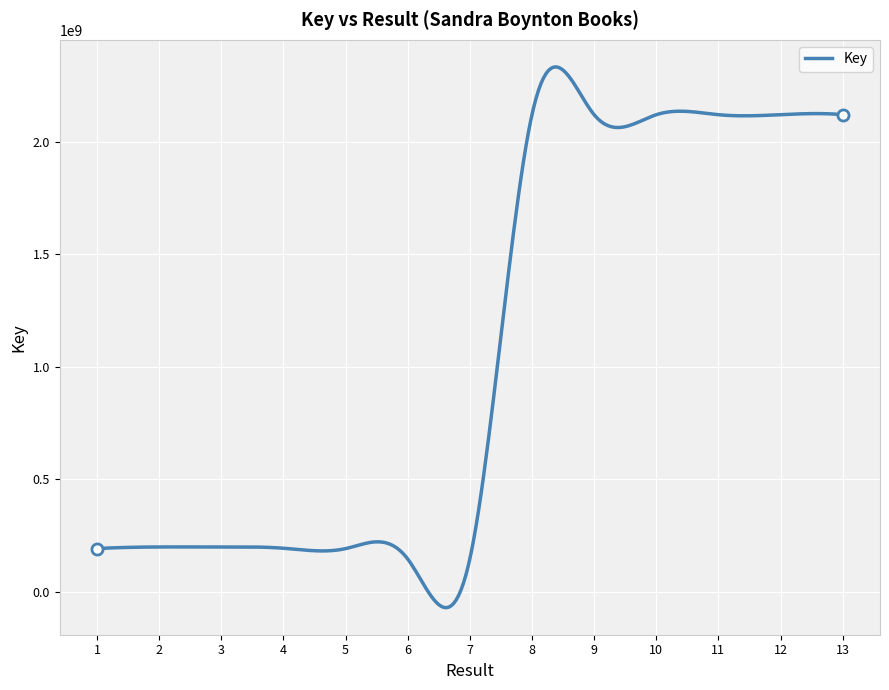

Does the chart display data point markers on the line(s)?

No